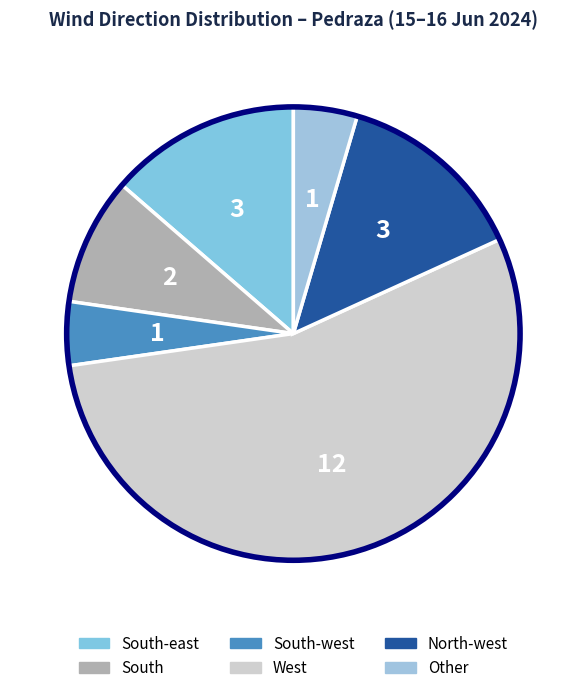

How many segments does this pie chart have?

6